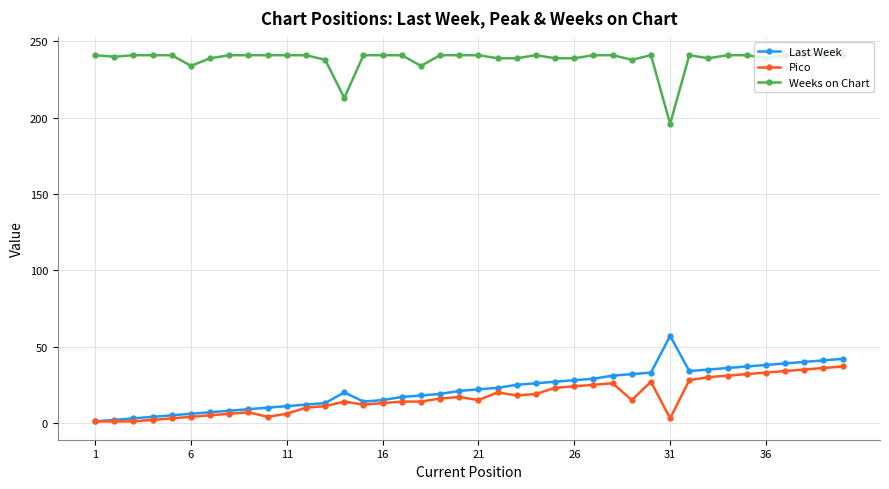

Rank the series by their maximum value, from highest to lowest.

Weeks on Chart, Last Week, Pico